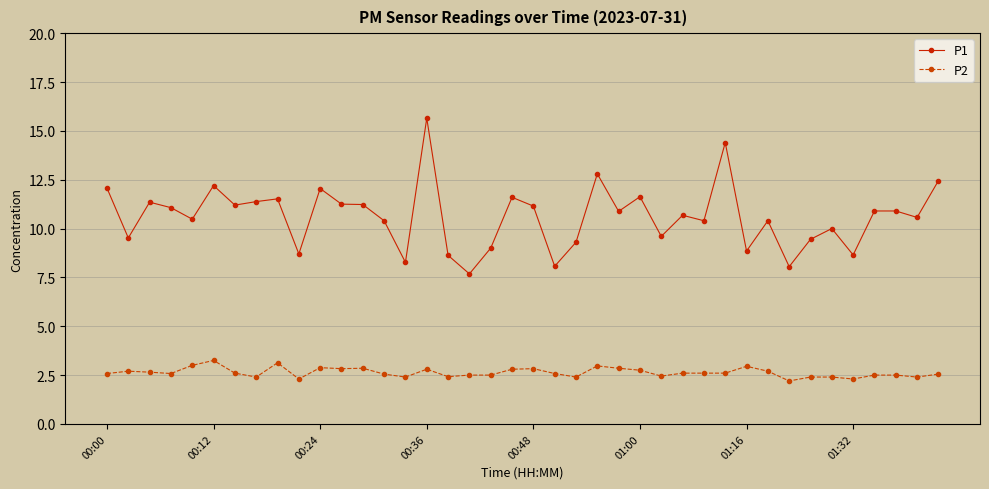

What is the greatest value displayed?

15.7